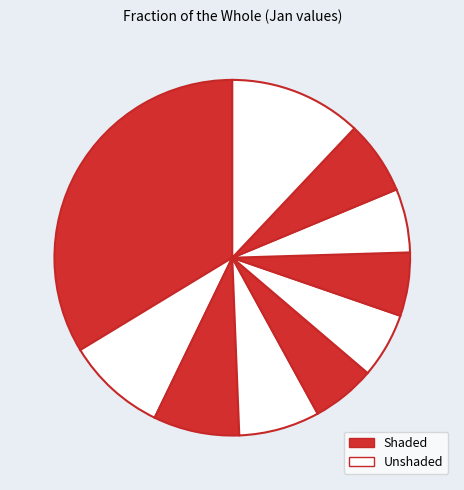

How many slices are in this pie chart?

10